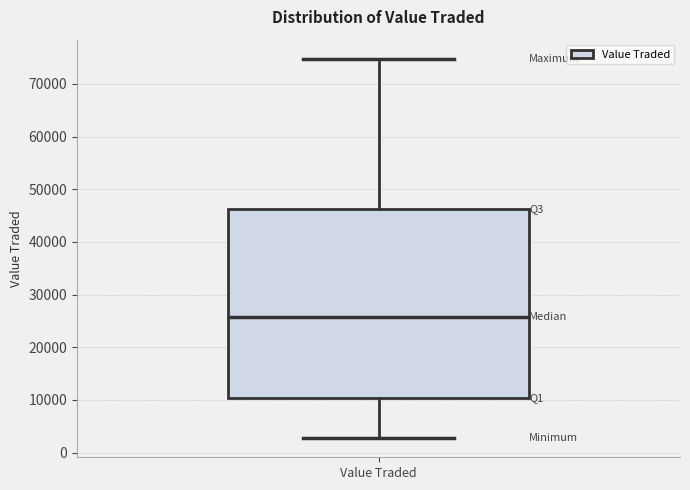

Read this box plot against the y-axis: the position of the median line, the range covered by the box, and the ends of both whiskers. The values are not printed on the chart, so give them approximately, as read against the axis.

median 26000, box 10000 to 46000, whiskers 3000 to 75000